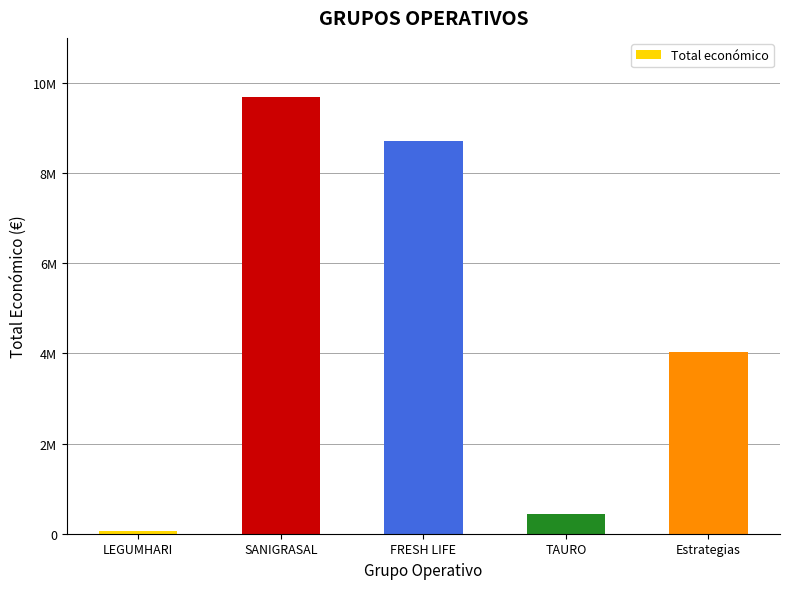

What is the label of the 3rd bar from the right?

FRESH LIFE